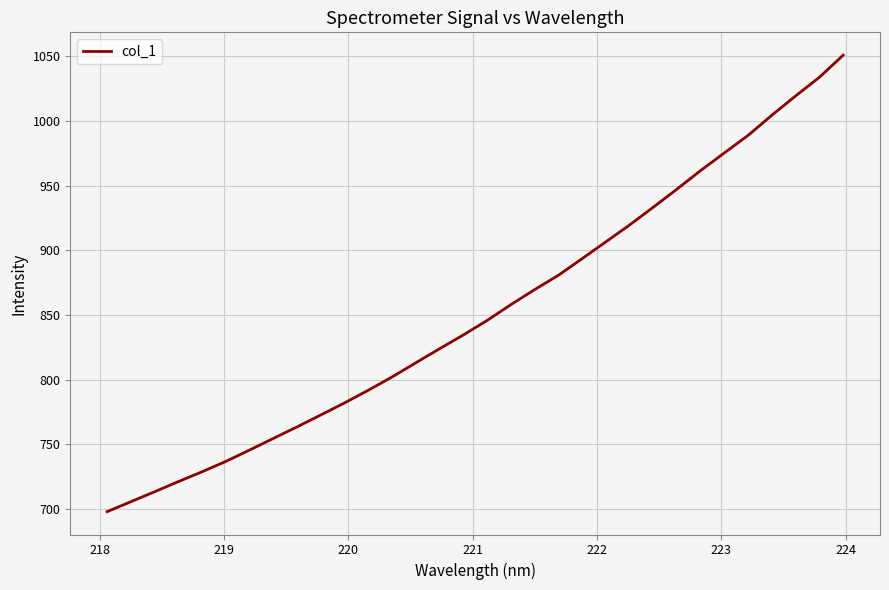

How many lines are shown in the chart?

1